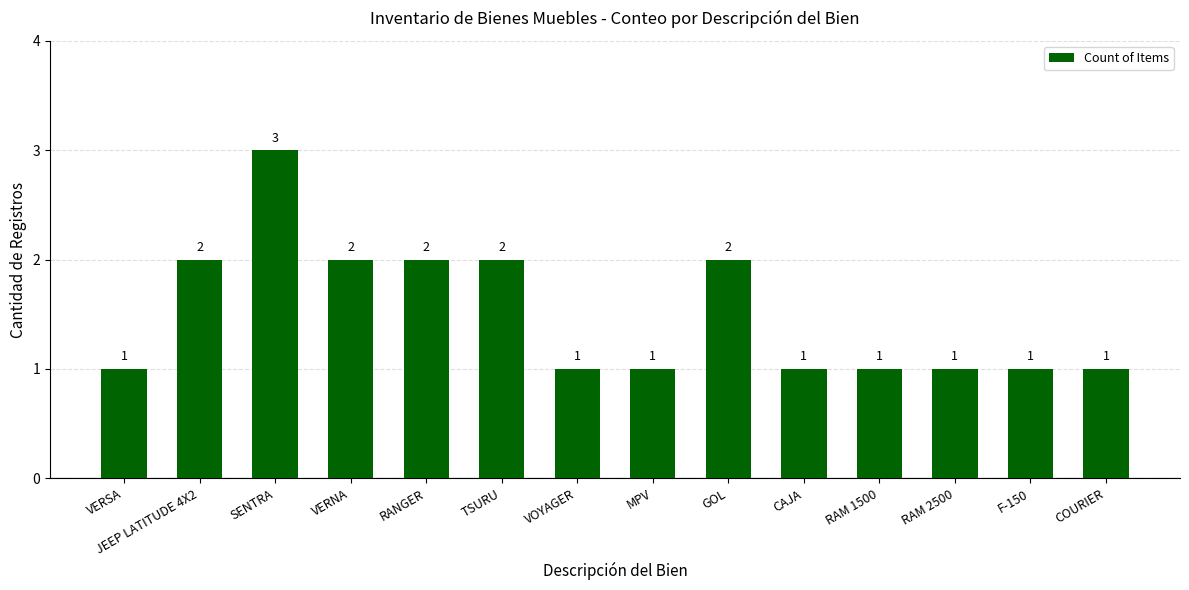

What is the label of the 5th bar from the left?

RANGER